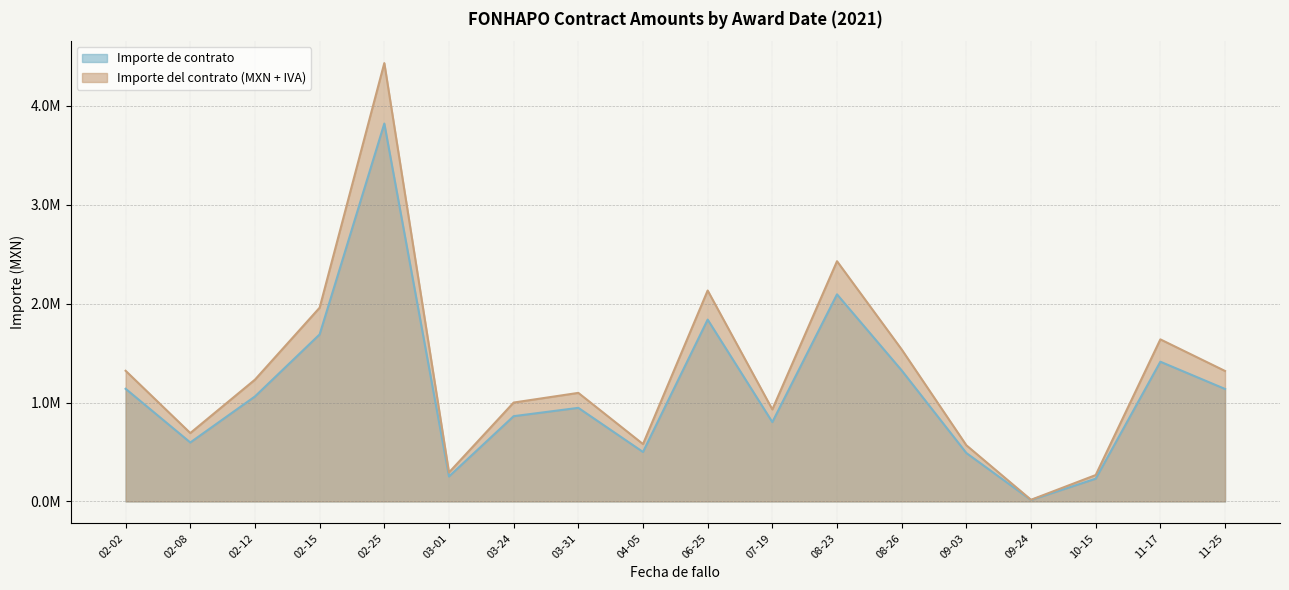

True or false: Importe del contrato (MXN + IVA) has more than 2 interior local peaks.

True